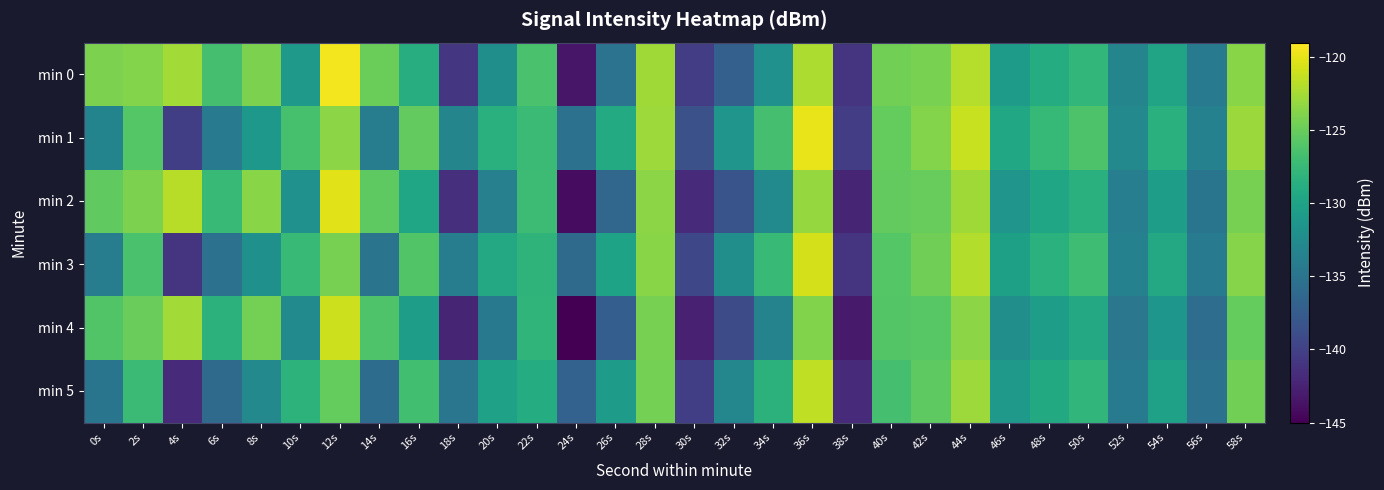

Reading left to right, extract all data points from this chart.

min 0: 0s=-124.1	2s=-123.9	4s=-122.6	6s=-126.7	8s=-124.2	10s=-130.9	12s=-119.5	14s=-124.8	16s=-128.8	18s=-140.9	20s=-132.0	22s=-126.4	24s=-143.4	26s=-135.1	28s=-122.7	30s=-140.3	32s=-137.0	34s=-131.9	36s=-122.2	38s=-141.1	40s=-124.6	42s=-124.2	44s=-121.9	46s=-130.8	48s=-128.9	50s=-127.8	52s=-133.1	54s=-129.8	56s=-134.1	58s=-123.6
min 1: 0s=-133.2	2s=-125.8	4s=-140.2	6s=-134.4	8s=-131.1	10s=-126.5	12s=-123.5	14s=-134.1	16s=-125.3	18s=-133.1	20s=-128.5	22s=-127.3	24s=-135.2	26s=-129.1	28s=-122.8	30s=-138.6	32s=-131.4	34s=-126.7	36s=-119.9	38s=-140.3	40s=-125.1	42s=-123.8	44s=-121.2	46s=-129.4	48s=-127.6	50s=-126.3	52s=-132.8	54s=-128.5	56s=-133.6	58s=-122.9
min 2: 0s=-125.3	2s=-124.1	4s=-121.8	6s=-127.5	8s=-123.6	10s=-131.8	12s=-120.2	14s=-125.4	16s=-129.6	18s=-141.5	20s=-133.7	22s=-127.2	24s=-144.1	26s=-136.4	28s=-123.5	30s=-141.8	32s=-138.2	34s=-132.6	36s=-123.1	38s=-142.3	40s=-125.2	42s=-125.0	44s=-122.7	46s=-131.4	48s=-129.7	50s=-128.5	52s=-133.9	54s=-130.5	56s=-134.9	58s=-124.3
min 3: 0s=-134.1	2s=-126.5	4s=-141.0	6s=-135.2	8s=-132.0	10s=-127.4	12s=-124.3	14s=-135.0	16s=-126.1	18s=-134.0	20s=-129.3	22s=-128.1	24s=-136.0	26s=-129.9	28s=-123.6	30s=-139.4	32s=-132.2	34s=-127.5	36s=-120.7	38s=-141.1	40s=-125.9	42s=-124.6	44s=-122.0	46s=-130.2	48s=-128.4	50s=-127.1	52s=-133.6	54s=-129.3	56s=-134.4	58s=-123.7
min 4: 0s=-126.1	2s=-124.9	4s=-122.6	6s=-128.3	8s=-124.4	10s=-132.6	12s=-121.0	14s=-126.2	16s=-130.4	18s=-142.3	20s=-134.5	22s=-128.0	24s=-144.9	26s=-137.2	28s=-124.3	30s=-142.6	32s=-139.0	34s=-133.4	36s=-123.9	38s=-143.1	40s=-126.0	42s=-125.8	44s=-123.5	46s=-132.2	48s=-130.5	50s=-129.3	52s=-134.7	54s=-131.3	56s=-135.7	58s=-125.1
min 5: 0s=-134.9	2s=-127.3	4s=-141.8	6s=-136.0	8s=-132.8	10s=-128.2	12s=-125.1	14s=-135.8	16s=-126.9	18s=-134.8	20s=-130.1	22s=-128.9	24s=-136.8	26s=-130.7	28s=-124.4	30s=-140.2	32s=-133.0	34s=-128.3	36s=-121.5	38s=-141.9	40s=-126.7	42s=-125.4	44s=-122.8	46s=-131.0	48s=-129.2	50s=-127.9	52s=-134.4	54s=-130.1	56s=-135.2	58s=-124.5